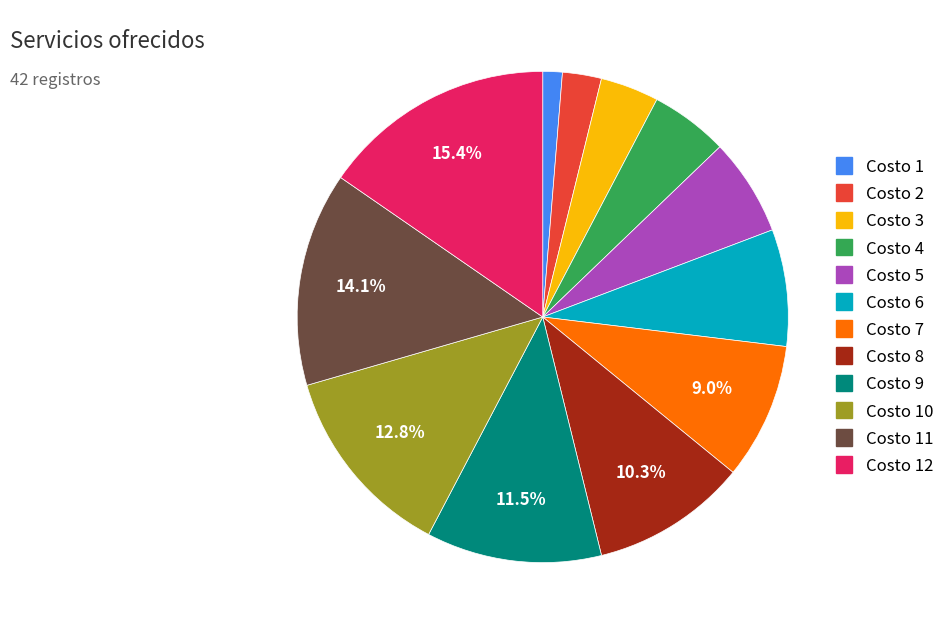

To the nearest percent, what is the difference between the Costo 7 and Costo 4 slice percentages?

4%